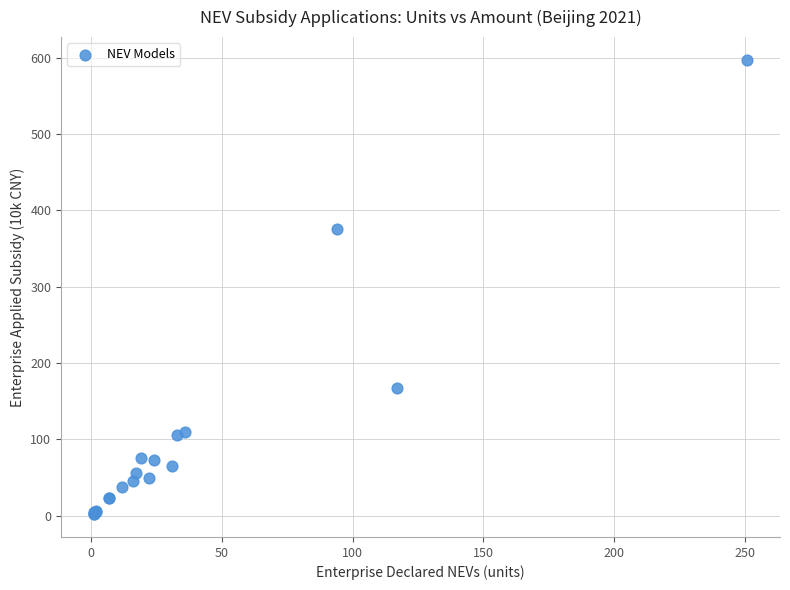

What Y value in the scatter plot is closest to 299?

376.0